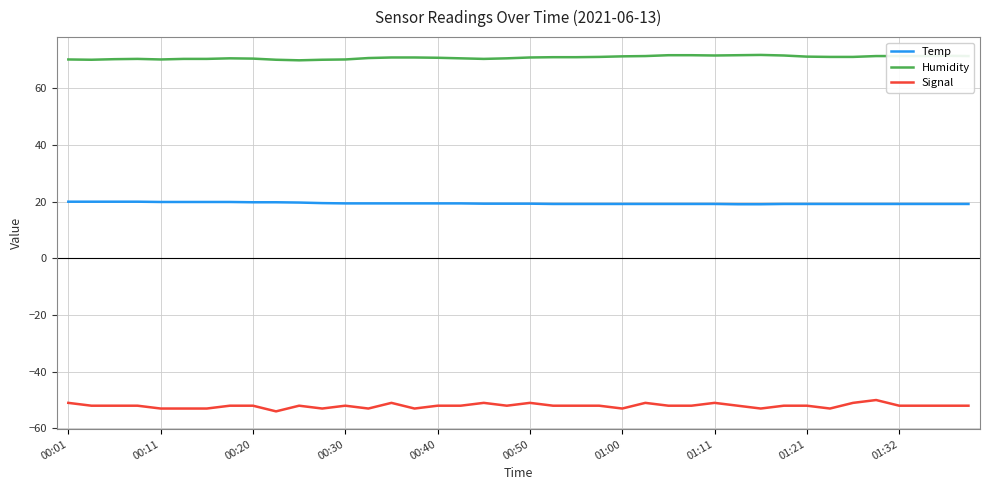

Rank the series by their average value, from highest to lowest.

Humidity, Temp, Signal